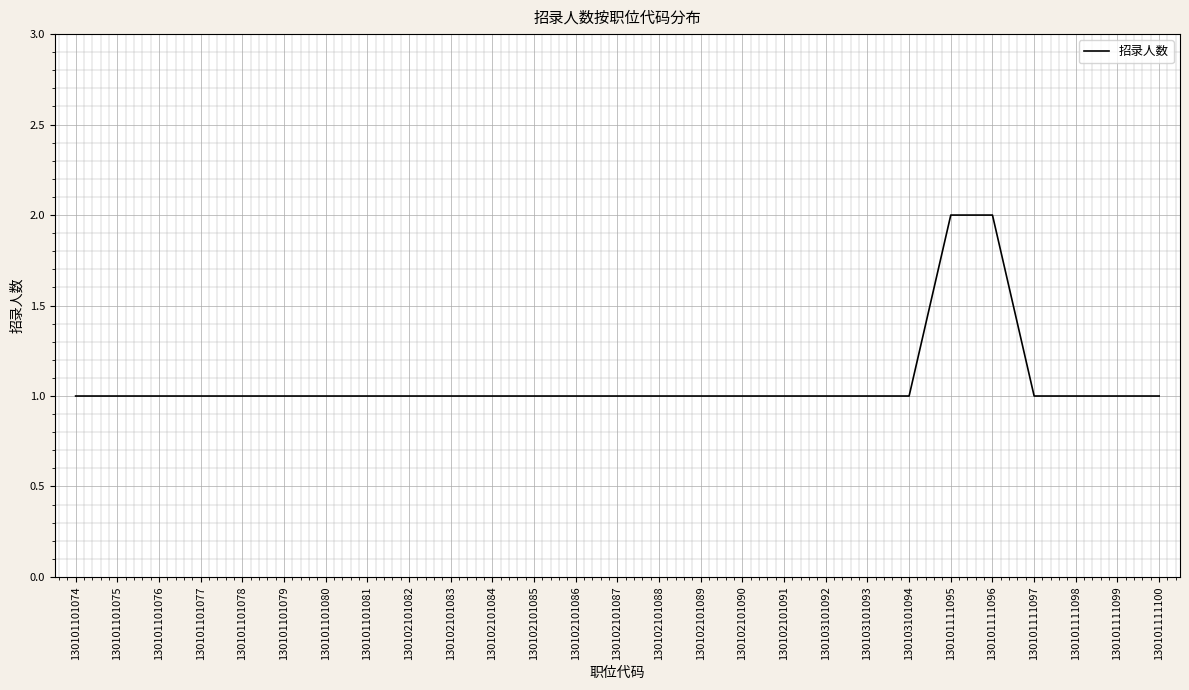

What position from the left is 130102101089?

16